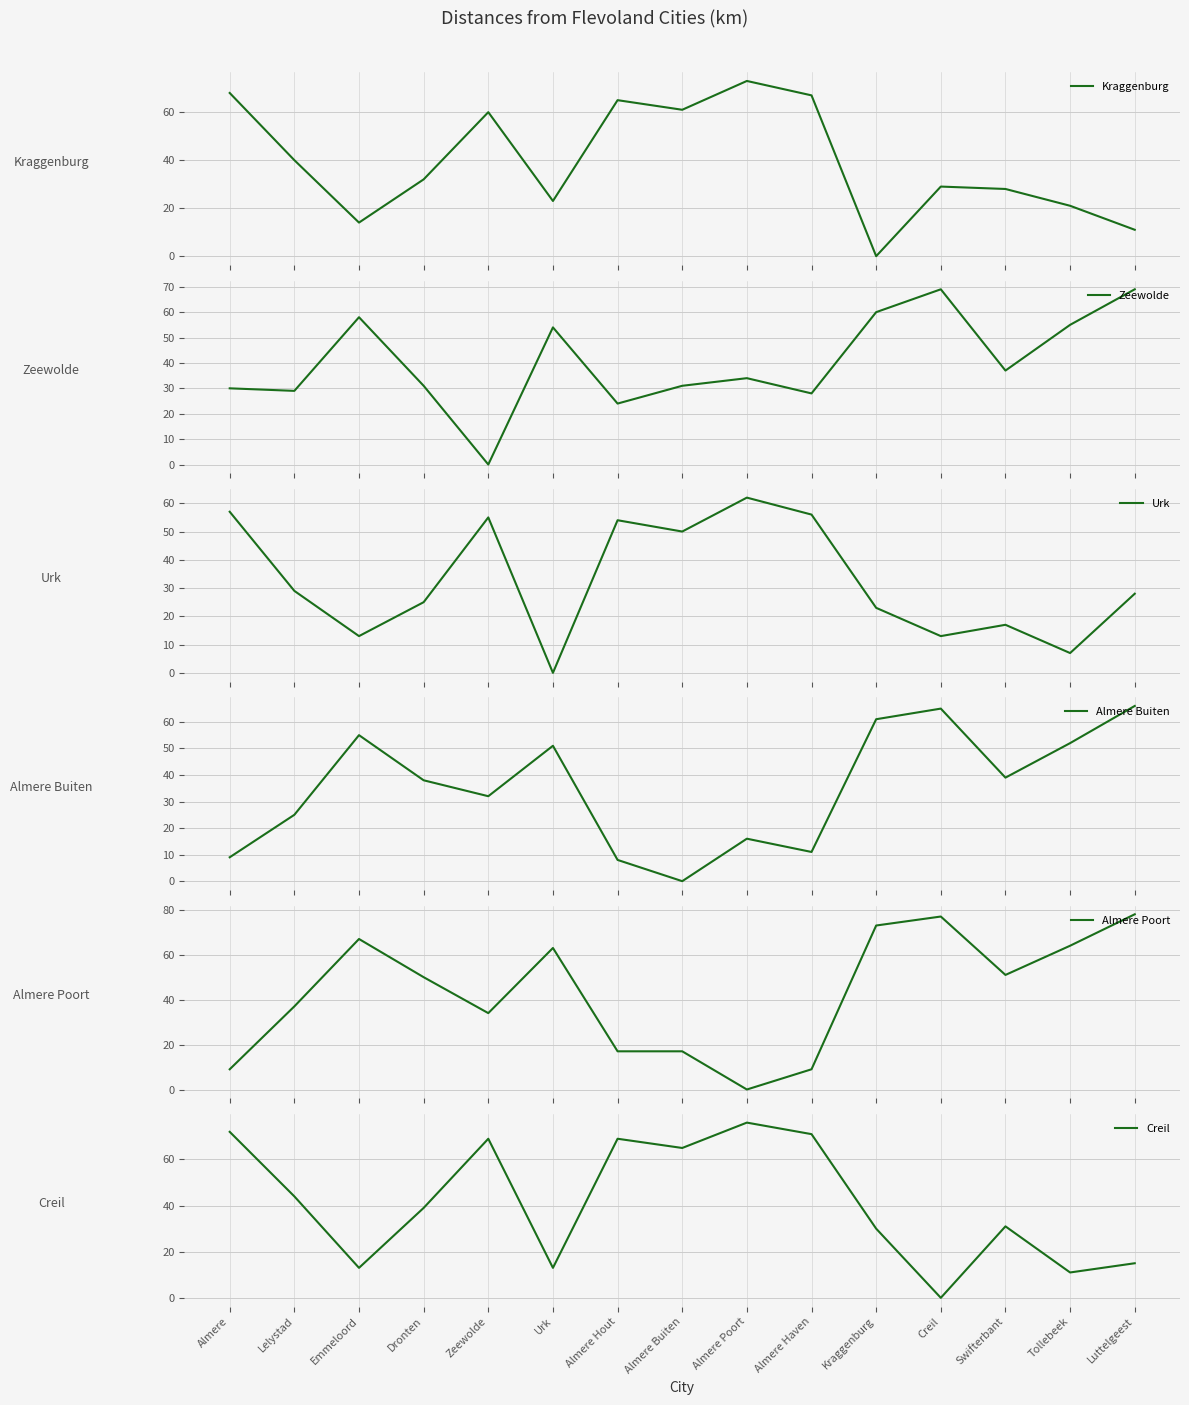

What is the difference between the second highest and second lowest values in the Creil series?

61